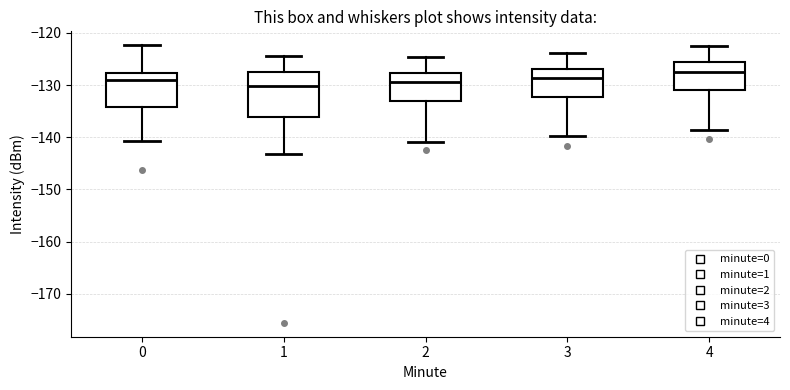

Where is the lower edge of the box at x = 3 on the y-axis? The values are not printed on the chart, so give them approximately, as read against the axis.

-132